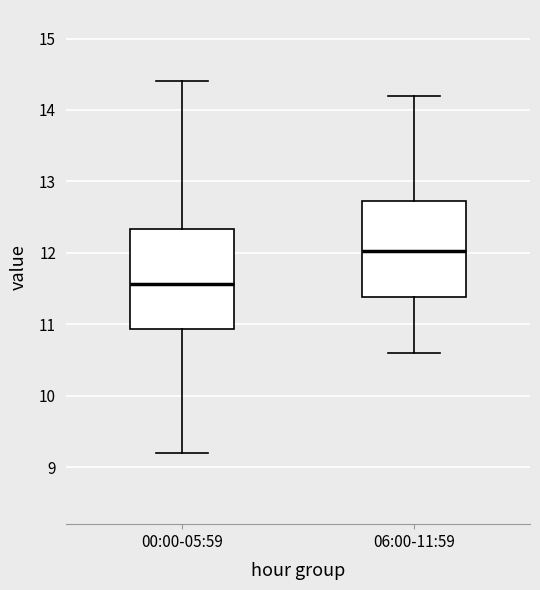

Reading left to right, transcribe this box plot: for each box, give where its median line is, the range the box spans, and where its two whiskers end, as read against the y-axis. The values are not printed on the chart, so give them approximately, as read against the axis.

00:00-05:59: median 11.6, box 10.9 to 12.3, whiskers 9.2 to 14.4
06:00-11:59: median 12.0, box 11.4 to 12.7, whiskers 10.6 to 14.2